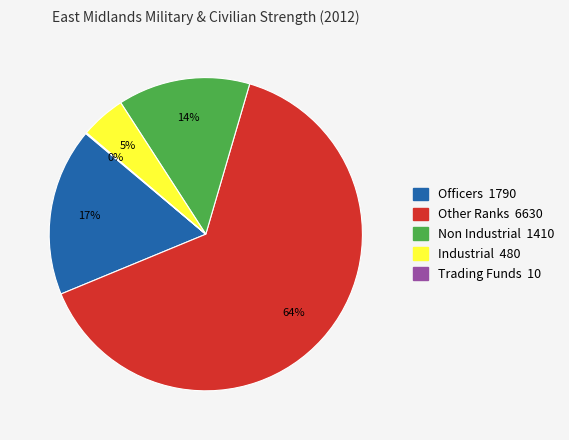

To the nearest percent, what percentage of the pie is Industrial?

5%